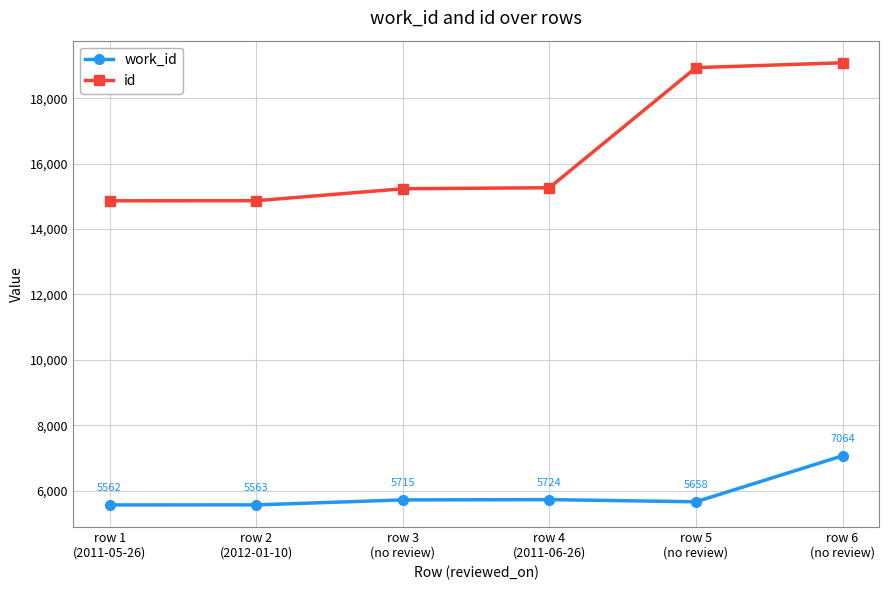

Rank the series by their average value, from lowest to highest.

work_id, id